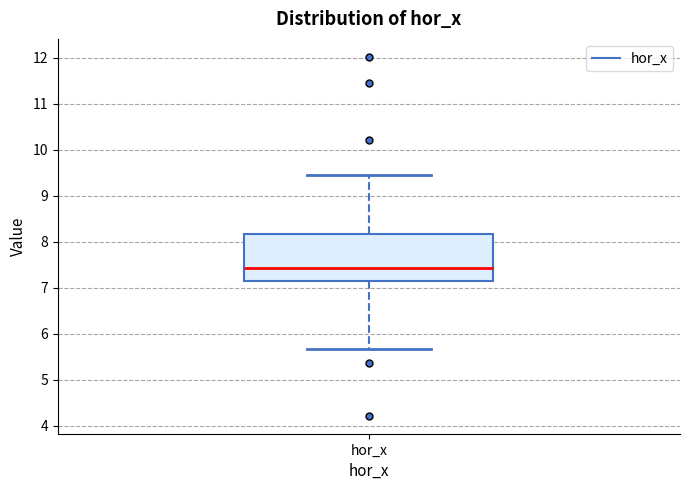

Read this box plot against the y-axis: the position of the median line, the range covered by the box, and the ends of both whiskers. The values are not printed on the chart, so give them approximately, as read against the axis.

median 7.4, box 7.2 to 8.2, whiskers 5.7 to 9.4